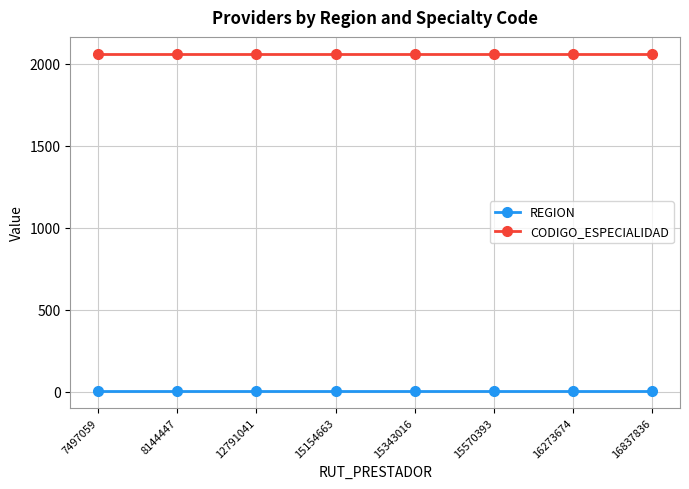

Is the value of CODIGO_ESPECIALIDAD at 15343016 greater than the value of REGION at 16837836?

Yes